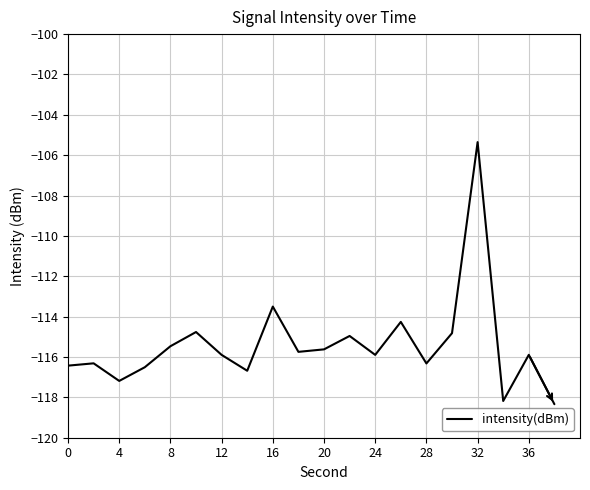

Does the chart have visible grid lines?

Yes